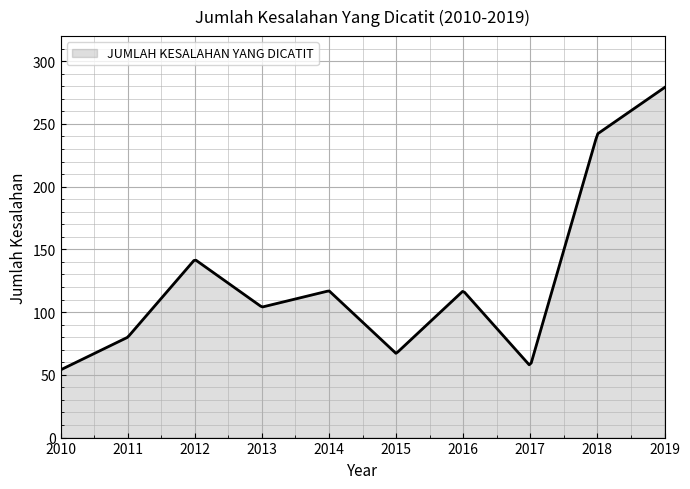

What is the minimum value shown in the chart?

54.0